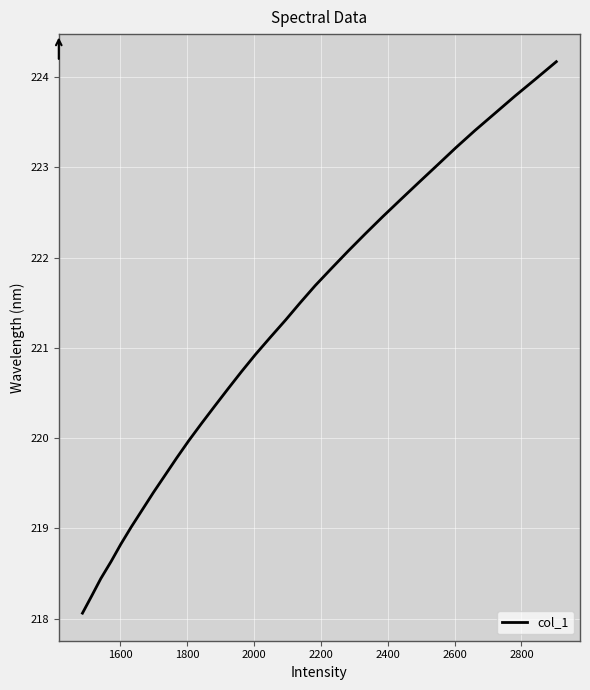

What is the difference between the maximum and minimum values?

6.1